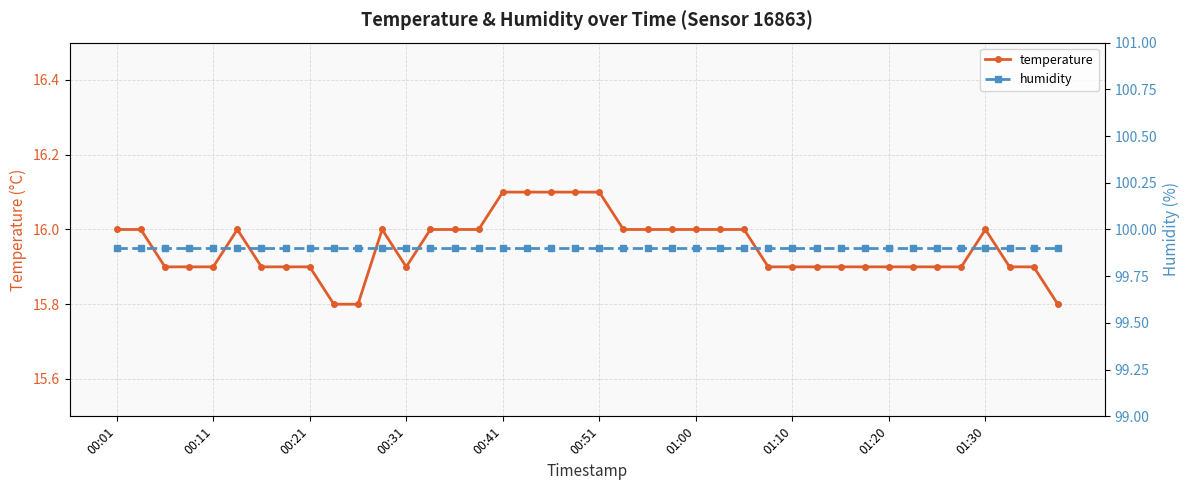

What is the maximum value shown in the chart?

99.9